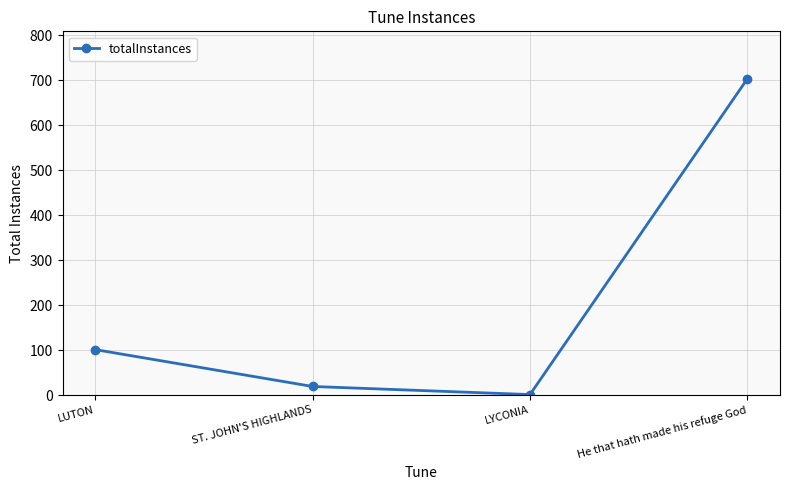

What position from the right is He that hath made his refuge God?

1